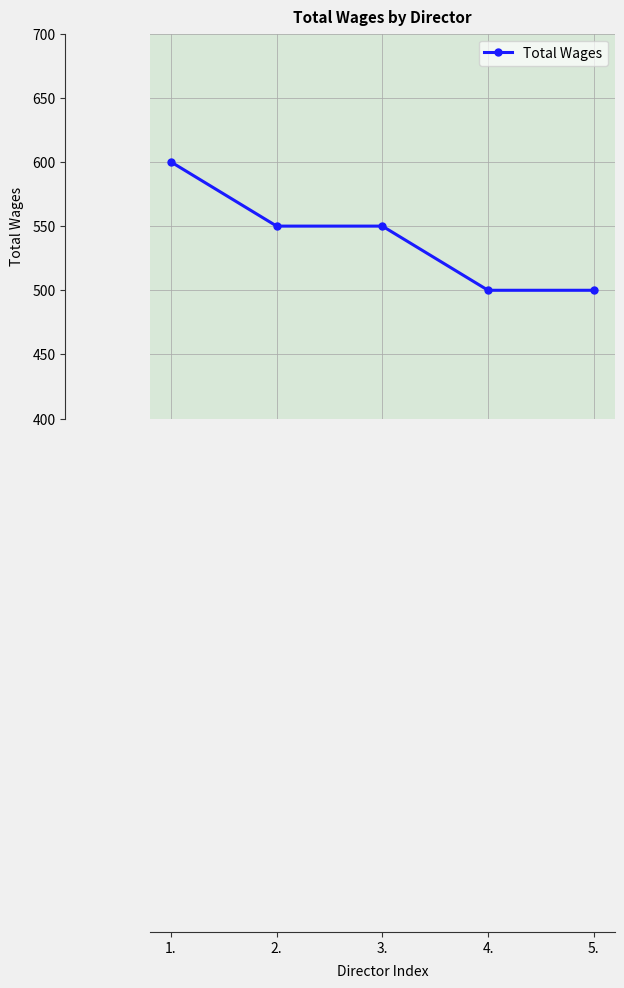

What is the approximate value at 1.?

600